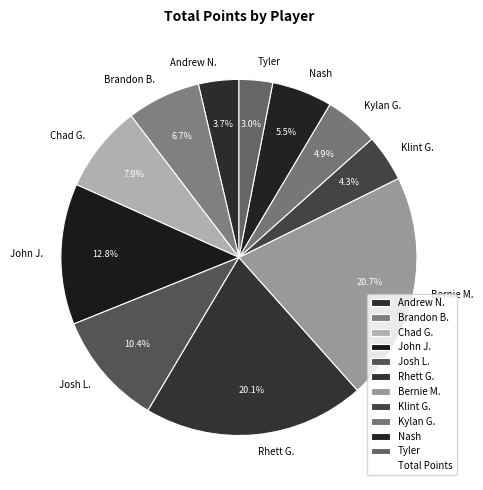

To the nearest percent, what is the difference between the Klint G. and Rhett G. slice percentages?

16%